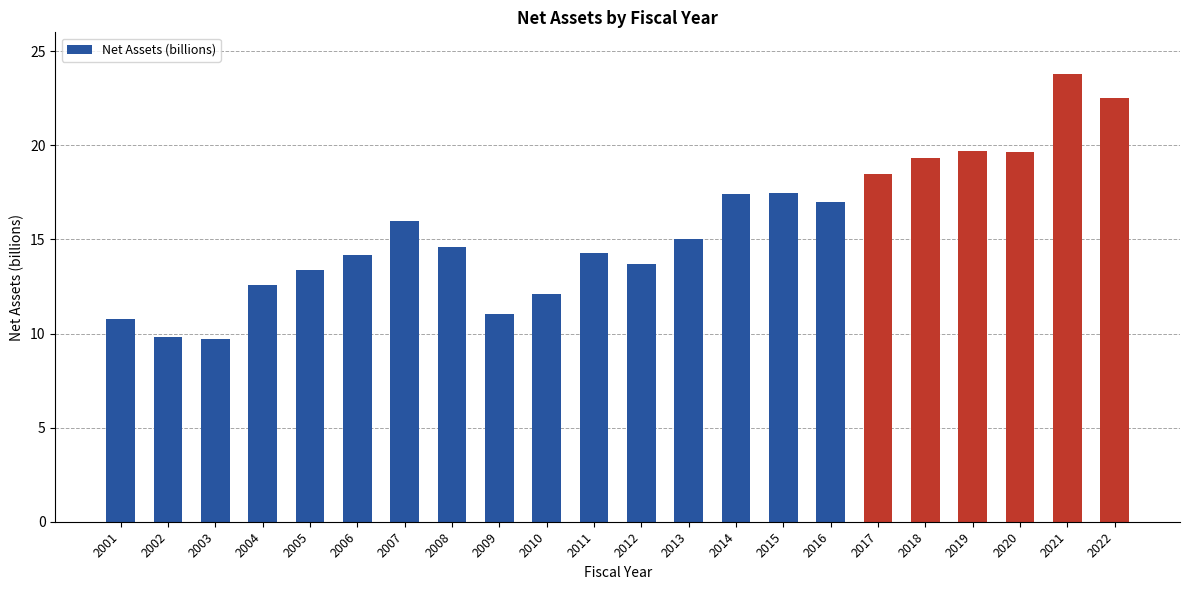

Read the value at 2003.

9.7